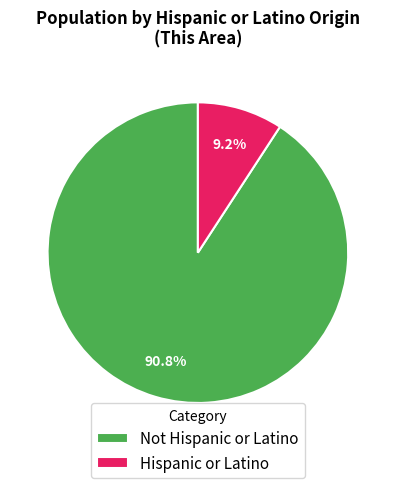

To the nearest percent, what portion does Not Hispanic or Latino represent?

91%